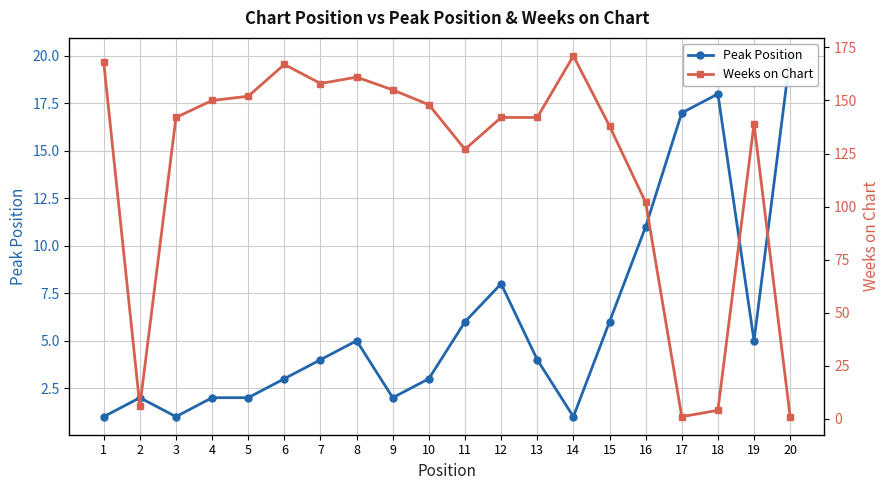

List the labels in order of Weeks on Chart value, largest first.

14, 1, 6, 8, 7, 9, 5, 4, 10, 3, 12, 13, 19, 15, 11, 16, 2, 18, 17, 20